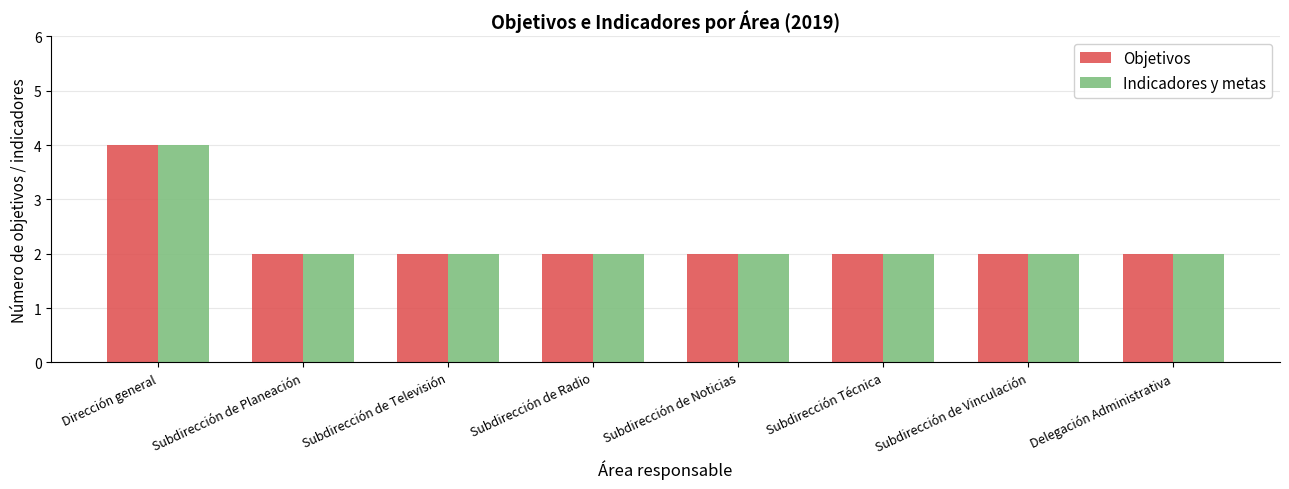

What is the label of the 4th bar from the right?

Subdirección de Noticias